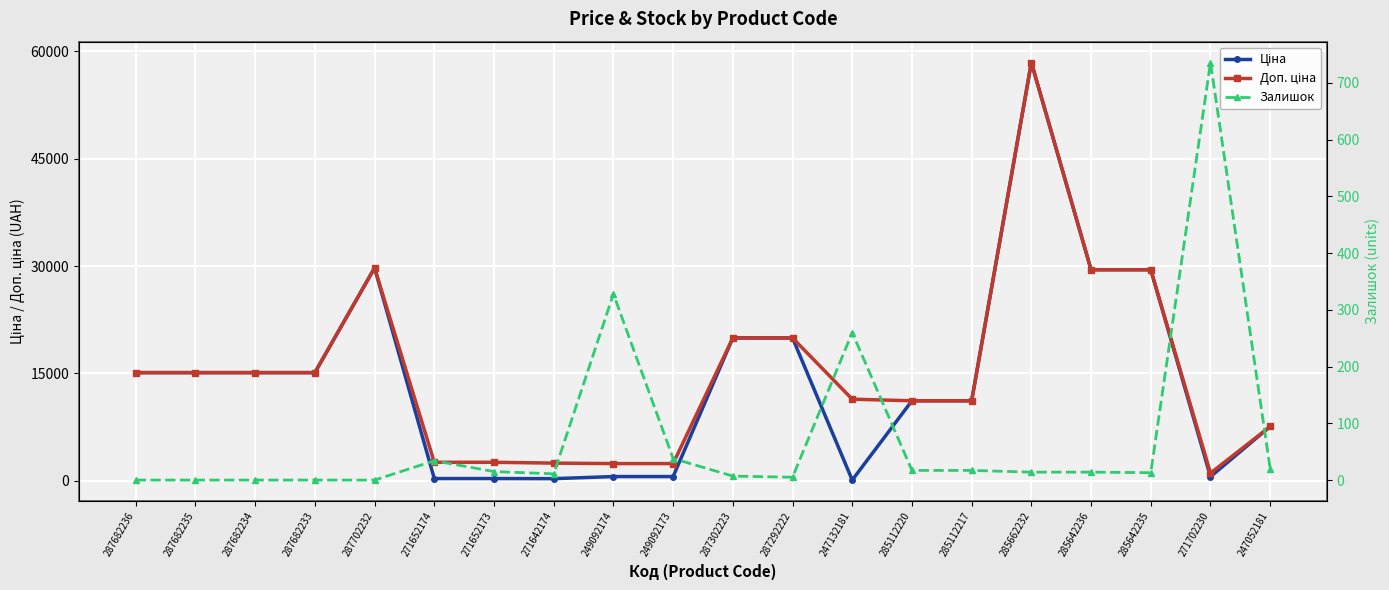

What are all the series names shown in the legend?

Ціна, Доп. ціна, Залишок